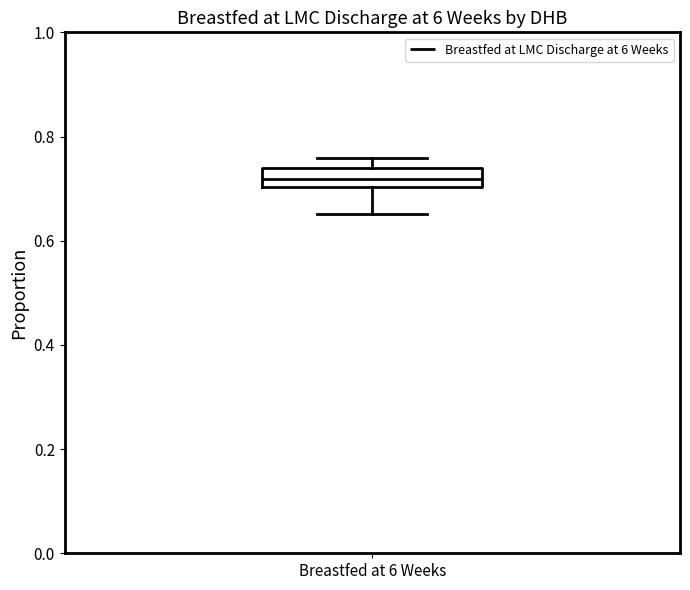

Read this box plot against the y-axis: the position of the median line, the range covered by the box, and the ends of both whiskers. The values are not printed on the chart, so give them approximately, as read against the axis.

median 0.72, box 0.70 to 0.74, whiskers 0.66 to 0.76